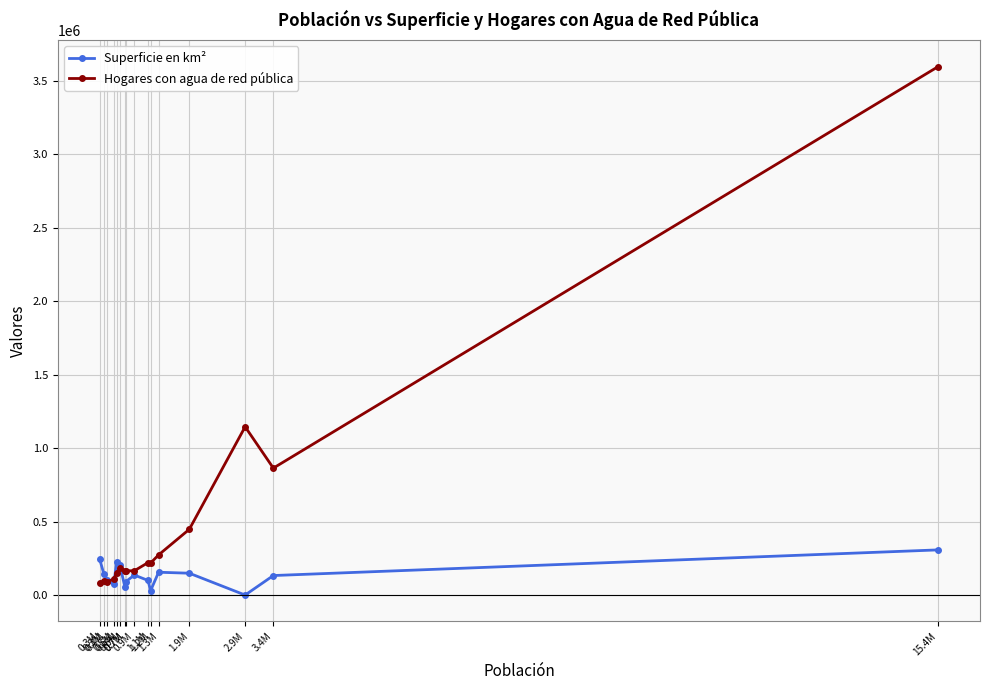

How many intersections are there between Superficie en km² and Hogares con agua de red pública?

3